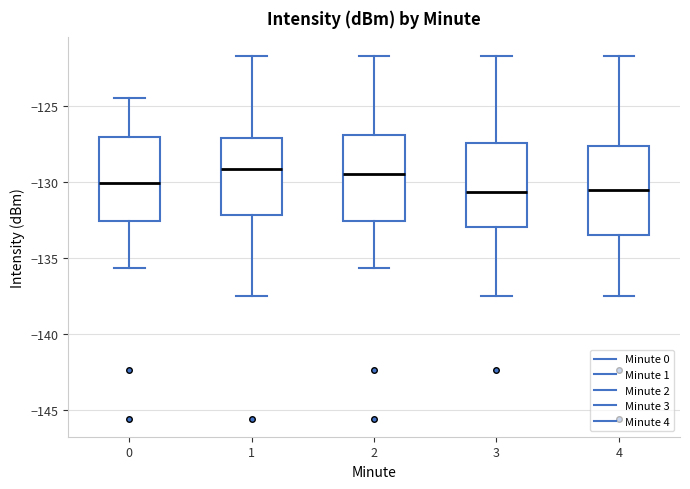

Where is the upper edge of the box at x = 3 on the y-axis? The values are not printed on the chart, so give them approximately, as read against the axis.

-127.5